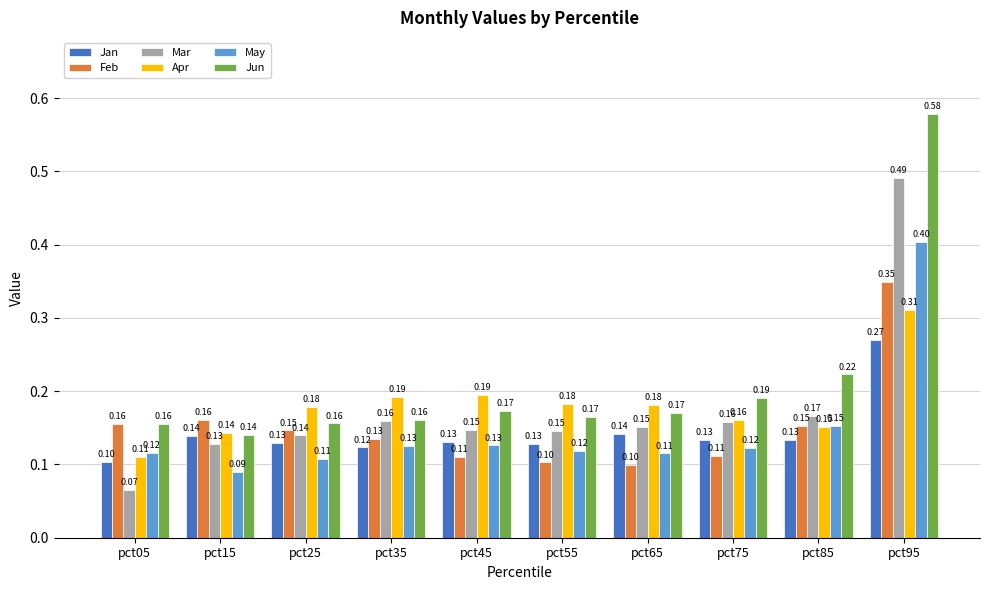

Which category has the highest value across all series?

pct95